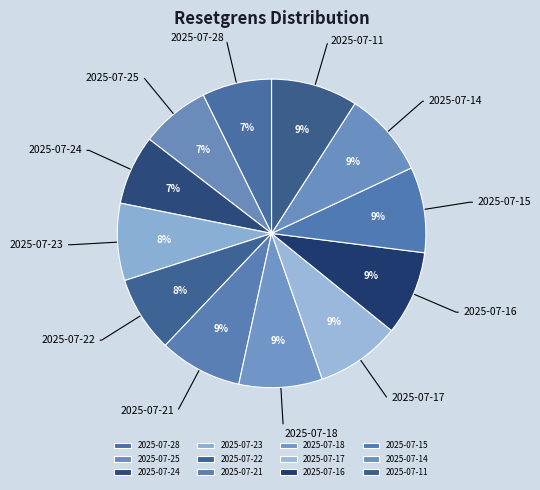

Between 2025-07-18 and 2025-07-22, which is larger?

2025-07-18